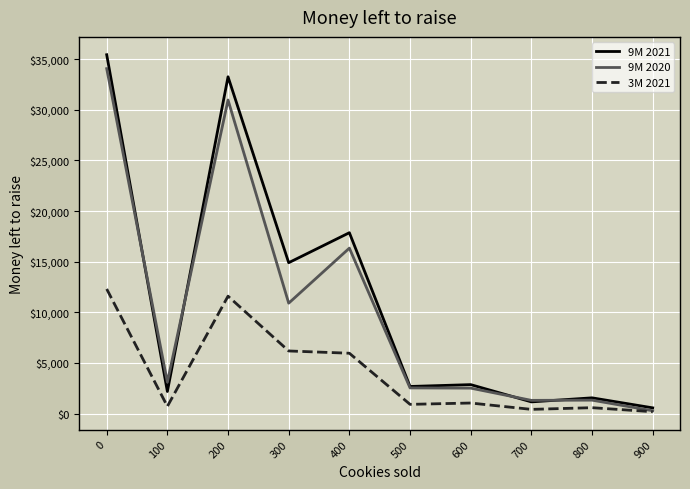

Which series has the widest spread of values?

9M 2021